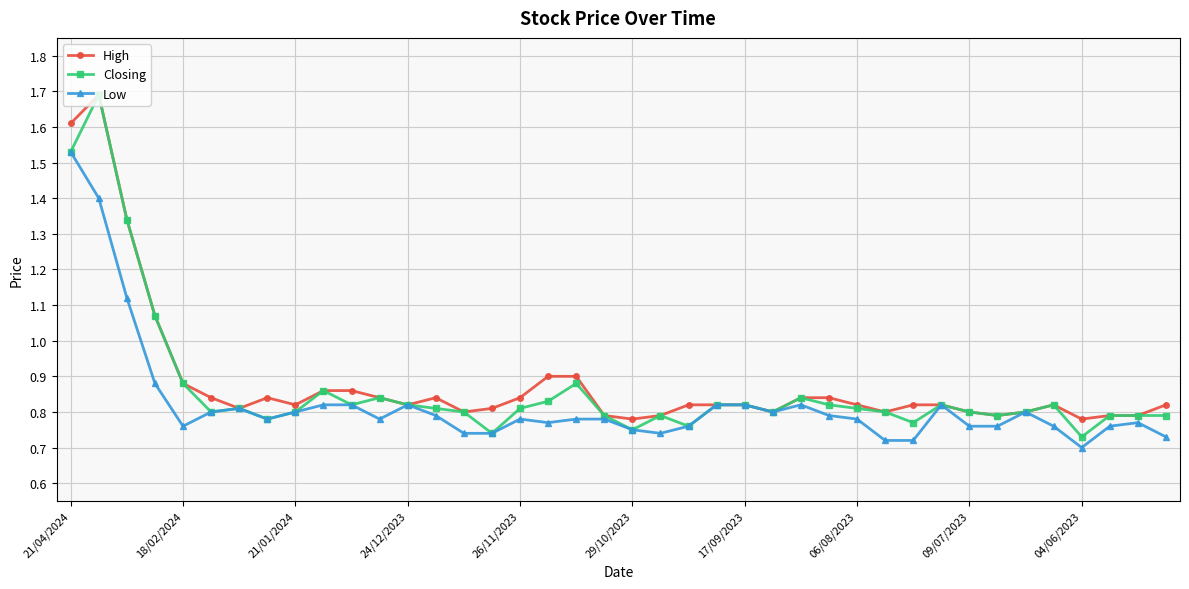

What is the greatest value displayed?

1.7